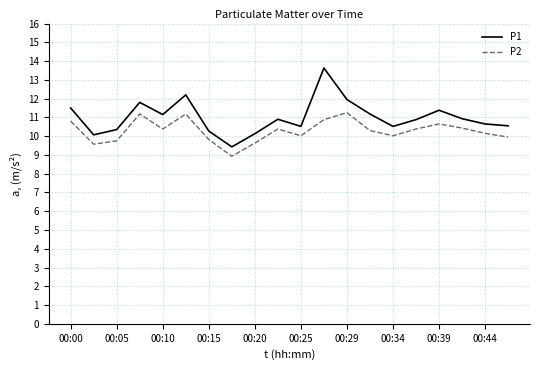

What is the highest value of the P1 series?

13.6